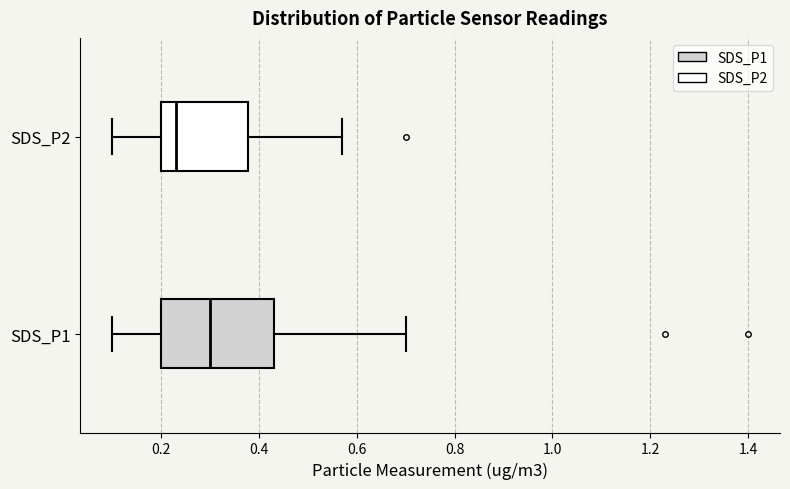

Which box has the furthest to the right median line?

SDS_P1